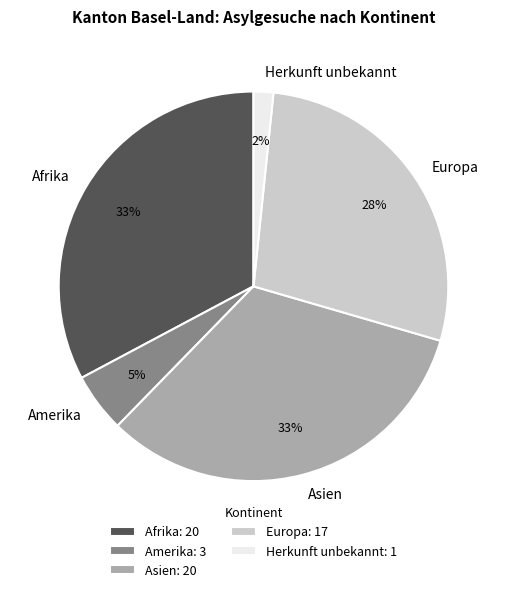

To the nearest percent, what percentage of the pie is Europa?

28%